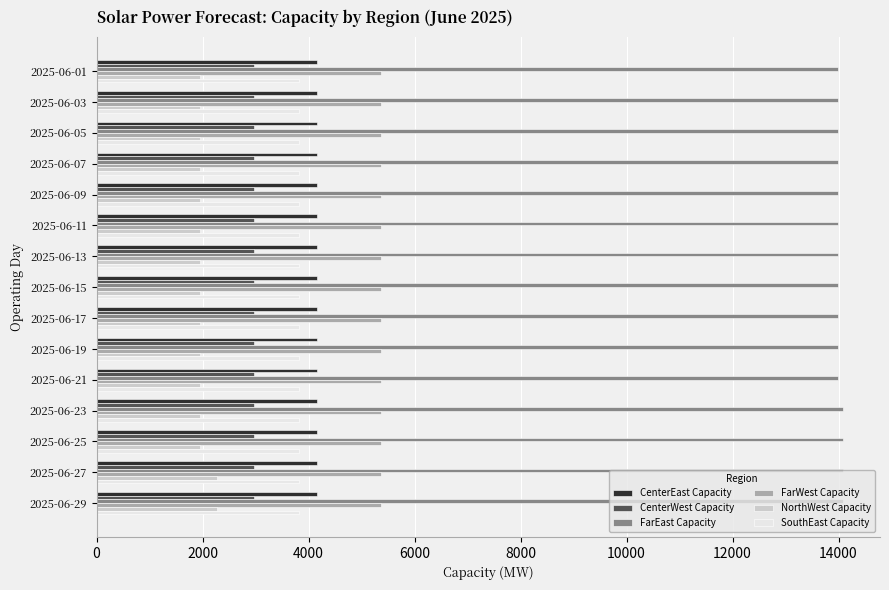

The value of NorthWest Capacity at 2025-06-09 is 1944. True or false?

True